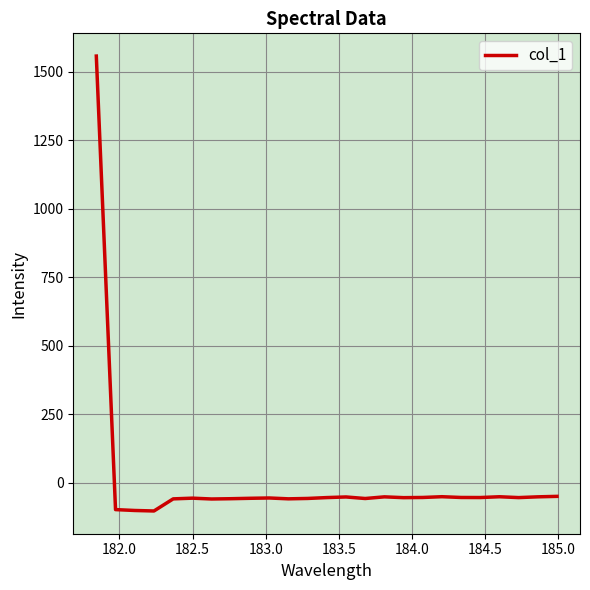

What is the maximum value shown in the chart?

1557.5